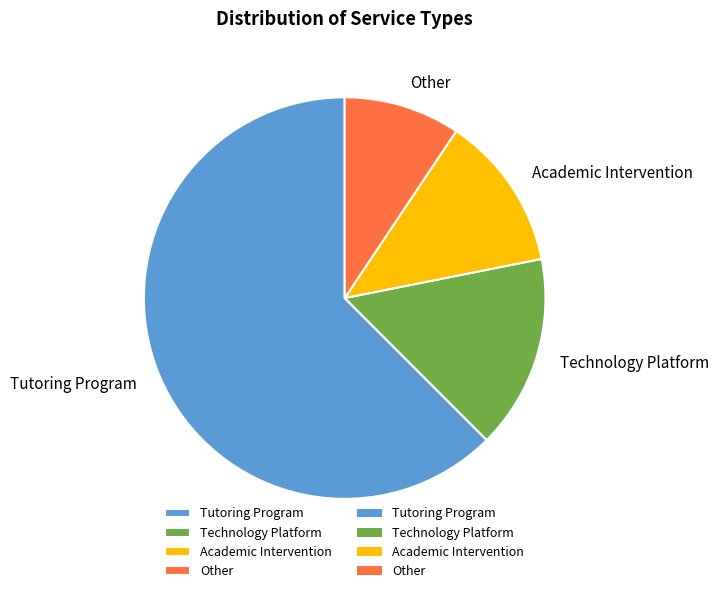

Between Tutoring Program and Technology Platform, which is larger?

Tutoring Program